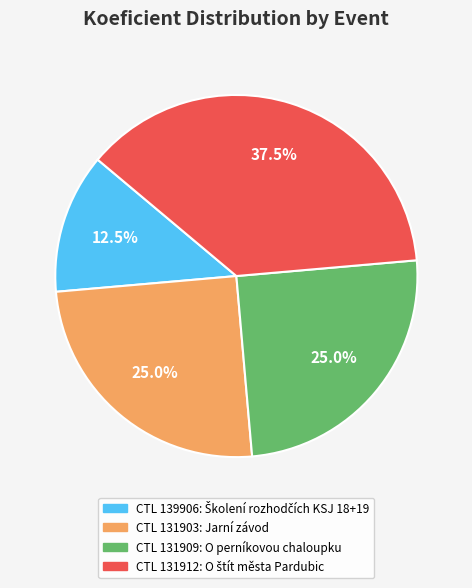

Is there any slice that represents more than half of the pie?

No